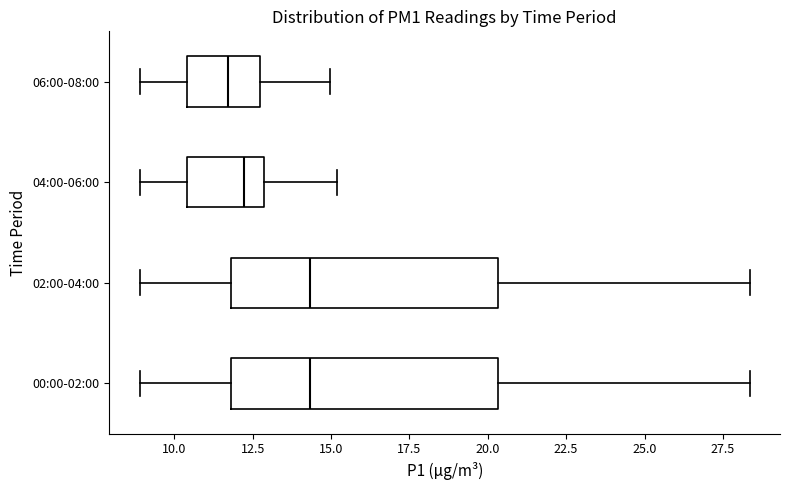

Reading bottom to top, read every box against the x-axis: the position of its median line, the range the box covers, and the ends of its whiskers. The values are not printed on the chart, so give them approximately, as read against the axis.

00:00-02:00: median 14.5, box 12.0 to 20.5, whiskers 9.0 to 28.5
02:00-04:00: median 14.5, box 12.0 to 20.5, whiskers 9.0 to 28.5
04:00-06:00: median 12.0, box 10.5 to 13.0, whiskers 9.0 to 15.0
06:00-08:00: median 11.5, box 10.5 to 12.5, whiskers 9.0 to 15.0